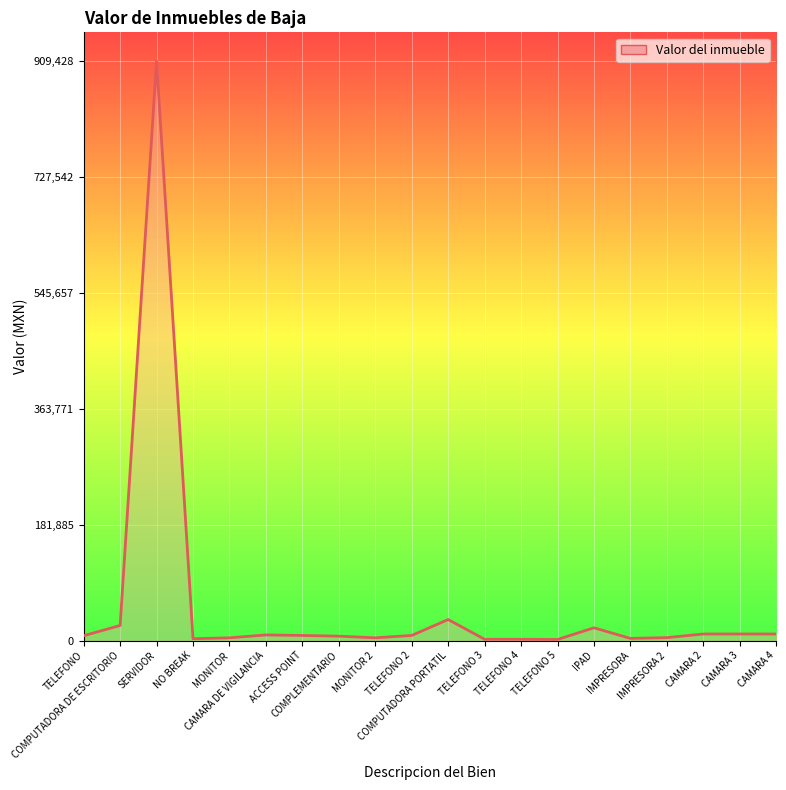

What is the label of the 16th point from the left?

IMPRESORA